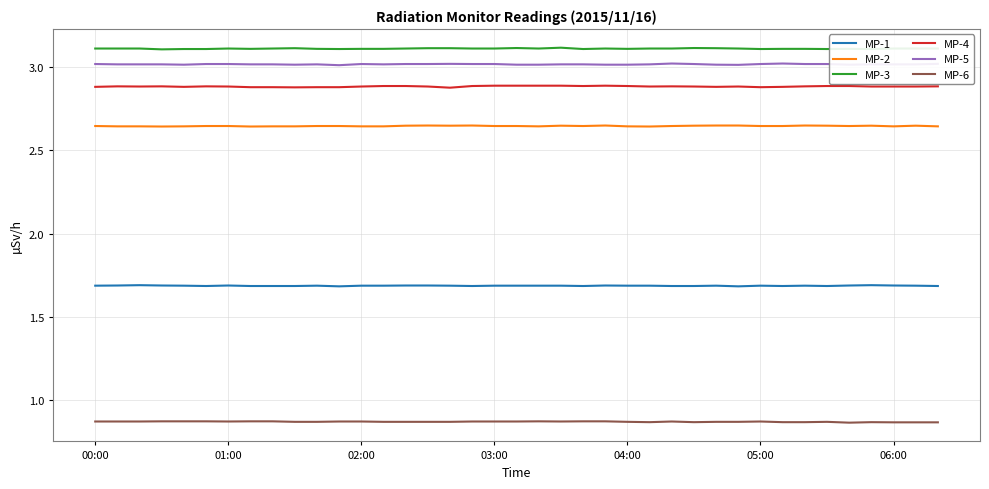

List the series in order of their peak value, lowest first.

MP-6, MP-1, MP-2, MP-4, MP-5, MP-3